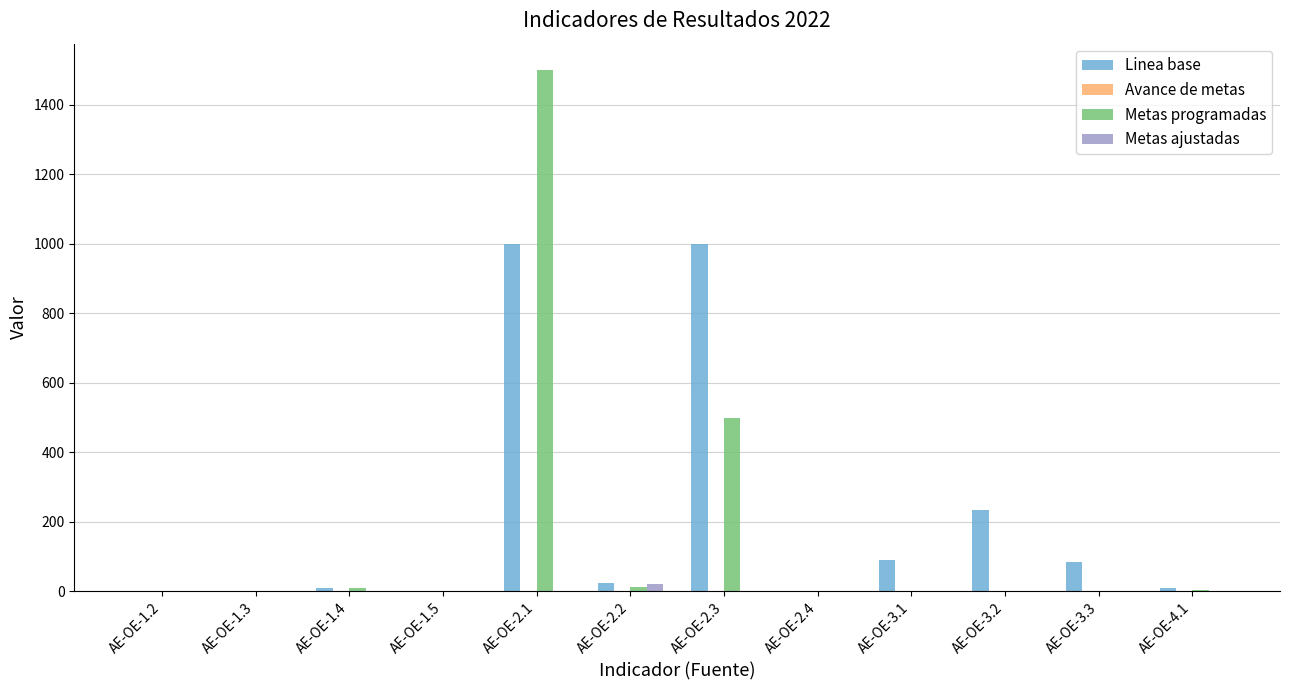

Where is Metas programadas nearest to the value 750?

AE-OE-2.3